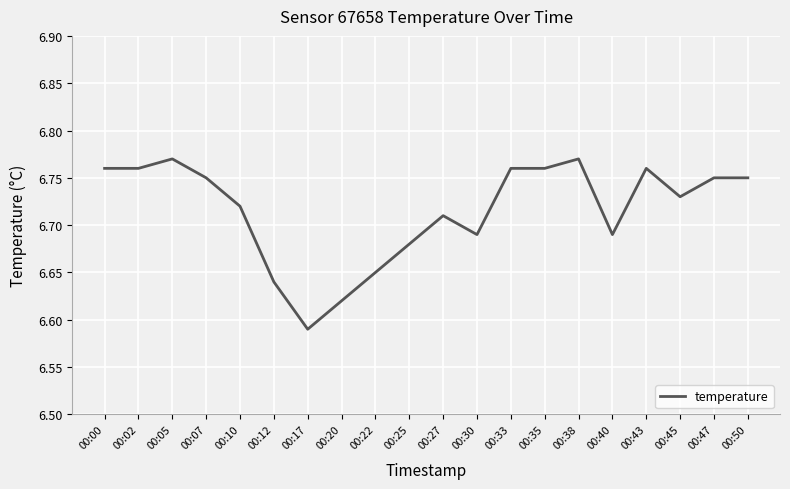

The value at 00:25 is 4.0. True or false?

False